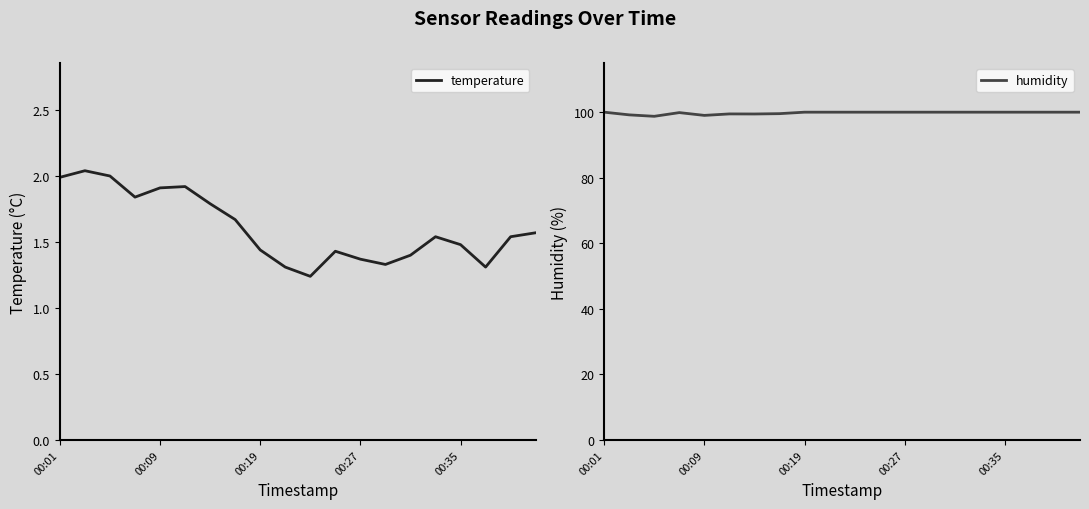

What is the label of the 12th point from the left?

11